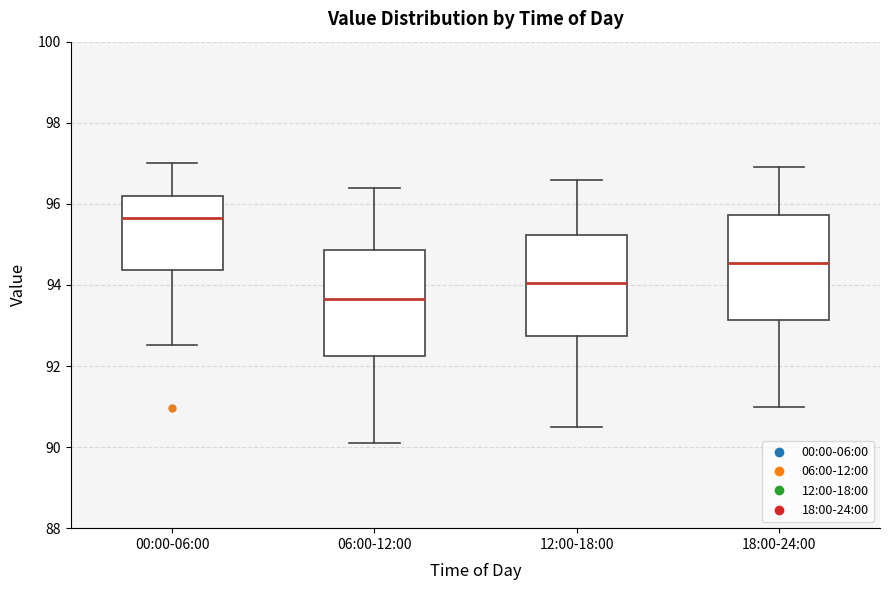

Reading left to right, read every box against the y-axis: the position of its median line, the range the box covers, and the ends of its whiskers. The values are not printed on the chart, so give them approximately, as read against the axis.

00:00-06:00: median 95.6, box 94.4 to 96.2, whiskers 92.6 to 97.0
06:00-12:00: median 93.6, box 92.2 to 94.8, whiskers 90.2 to 96.4
12:00-18:00: median 94.0, box 92.8 to 95.2, whiskers 90.6 to 96.6
18:00-24:00: median 94.6, box 93.2 to 95.8, whiskers 91.0 to 97.0